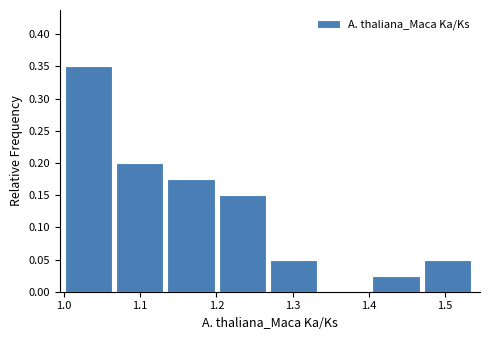

How tall is the bar that spans 1.07 to 1.14 on the x-axis? Neither the bar edges nor the heights are printed on the chart, so give them approximately, as read against the axes.

0.200